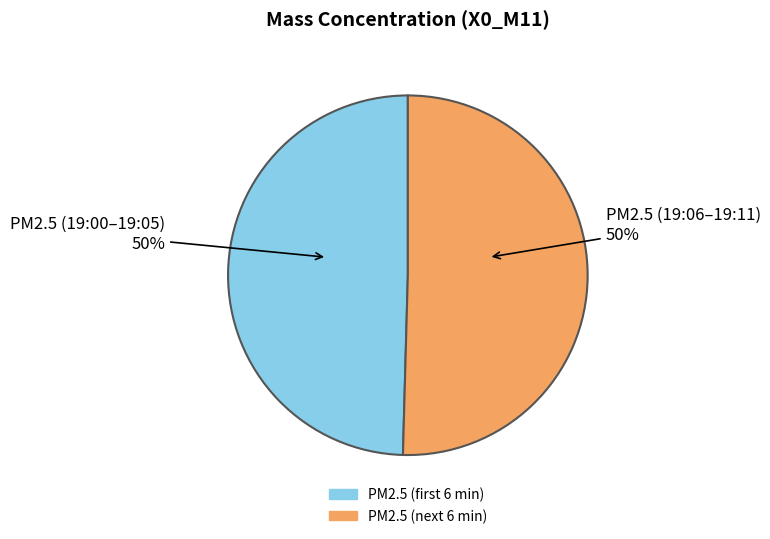

To the nearest percent, what is the average slice percentage?

50%